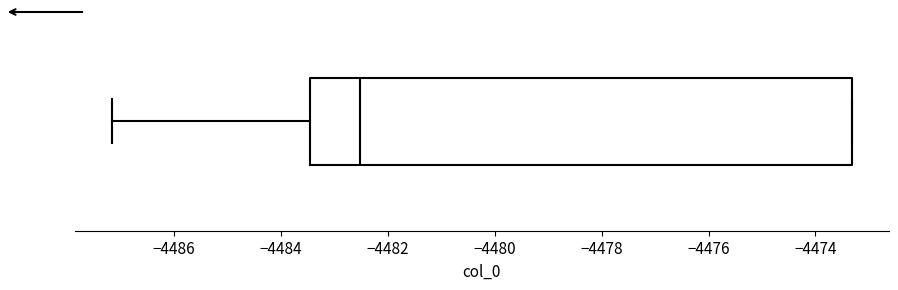

Where is the left edge of the box on the x-axis? The values are not printed on the chart, so give them approximately, as read against the axis.

-4483.4